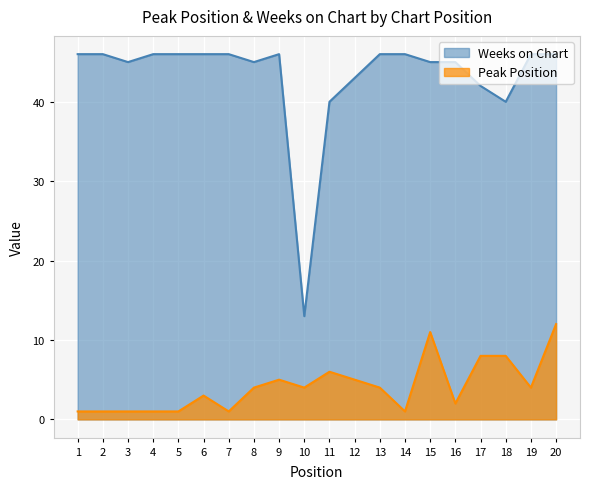

The Weeks on Chart series shows 46 at 20. True or false?

True